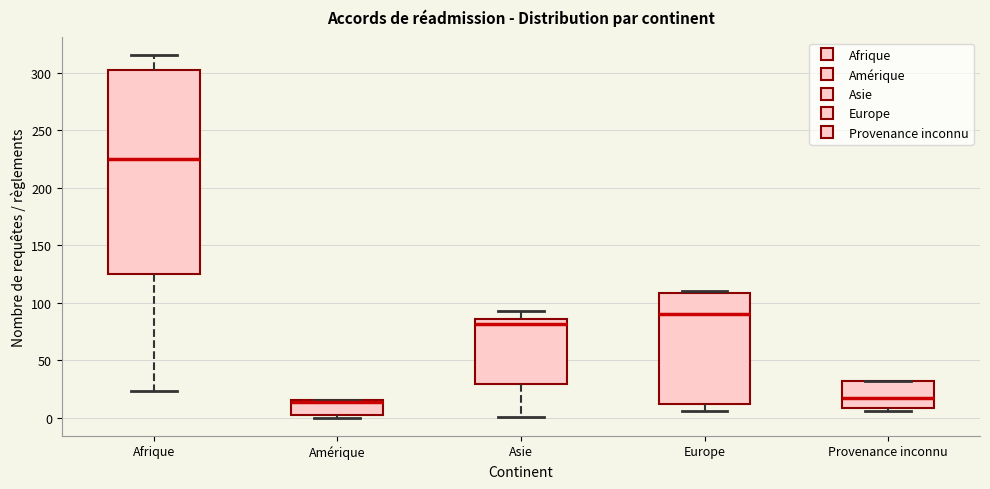

Comparing the boxes themselves (not the whiskers), which one is the tallest?

Afrique